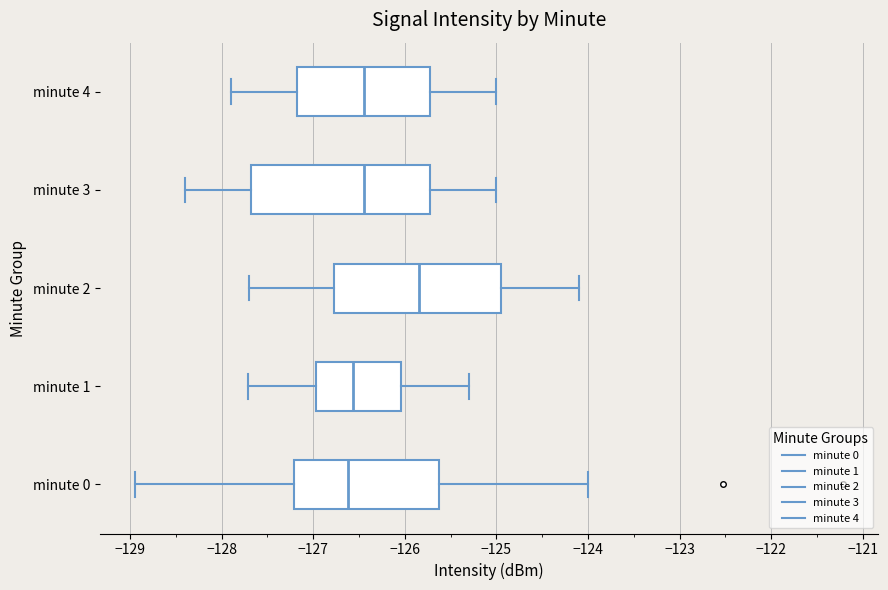

Reading bottom to top, read every box against the x-axis: the position of its median line, the range the box covers, and the ends of its whiskers. The values are not printed on the chart, so give them approximately, as read against the axis.

minute 0: median -126.6, box -127.2 to -125.6, whiskers -128.9 to -124.0
minute 1: median -126.6, box -127.0 to -126.0, whiskers -127.7 to -125.3
minute 2: median -125.8, box -126.8 to -124.9, whiskers -127.7 to -124.1
minute 3: median -126.4, box -127.7 to -125.7, whiskers -128.4 to -125.0
minute 4: median -126.4, box -127.2 to -125.7, whiskers -127.9 to -125.0